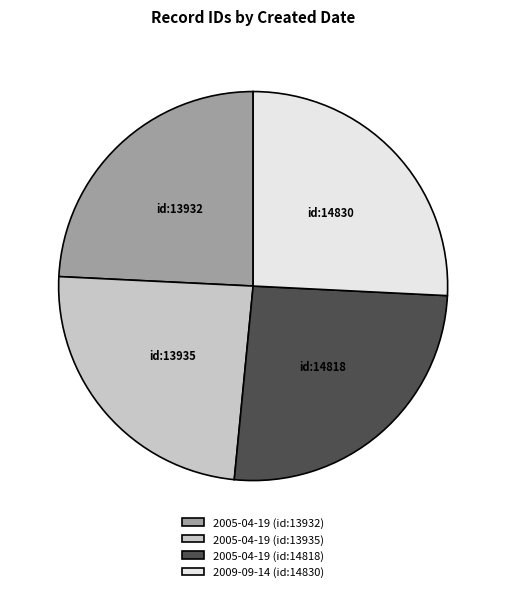

How many segments does this pie chart have?

4